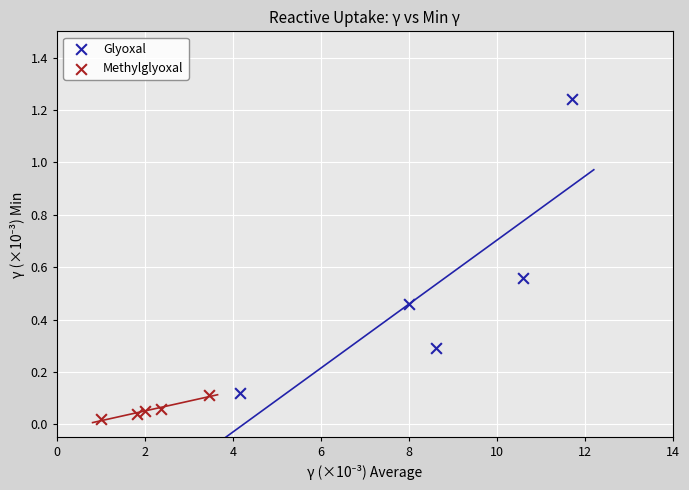

Which series contains the highest Y value?

Glyoxal